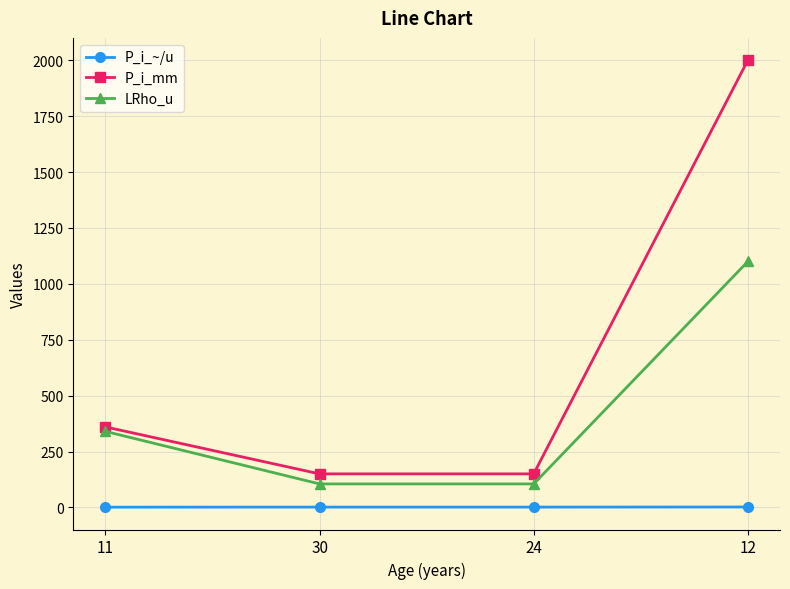

Between 24 and 12, which series saw the biggest shift?

P_i_mm